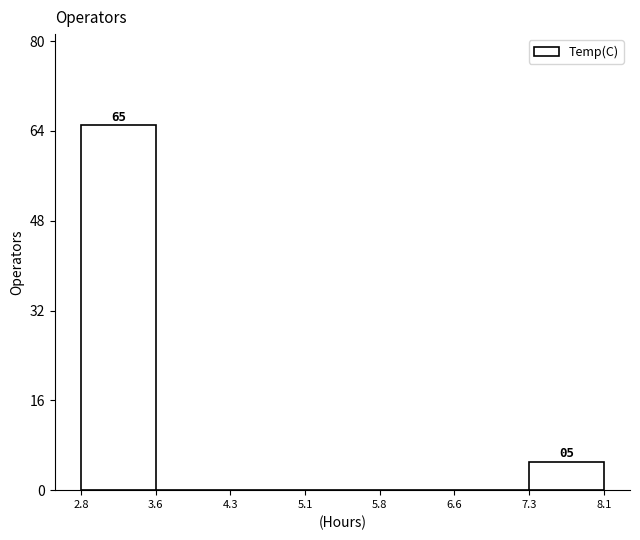

Over which range of the x-axis is the bar tallest?

2.8 to 3.6